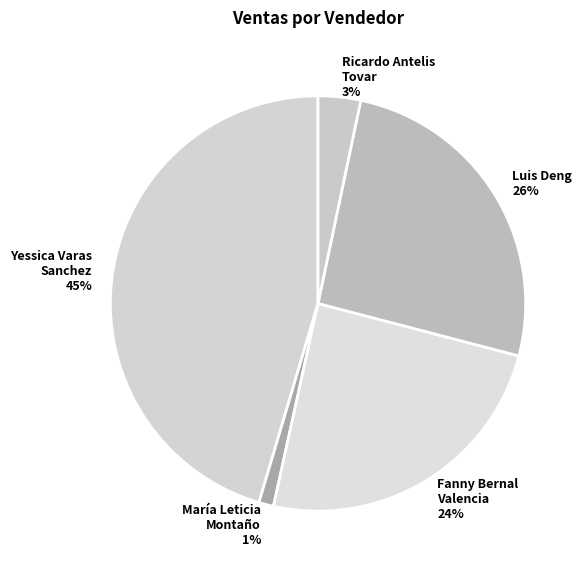

How many segments does this pie chart have?

5